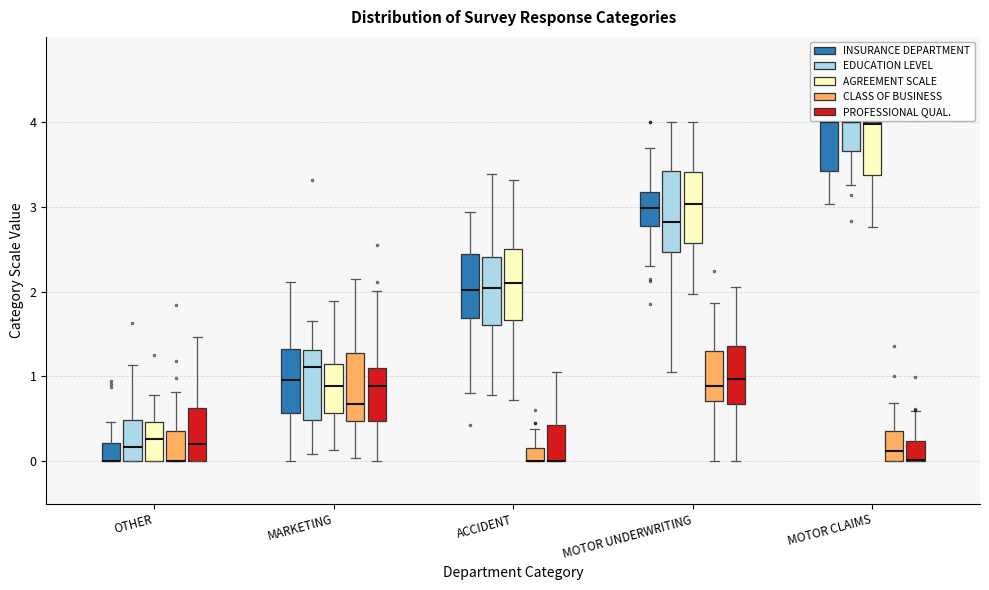

Where is the upper edge of the box for MOTOR CLAIMS (INSURANCE DEPARTMENT) on the y-axis? The values are not printed on the chart, so give them approximately, as read against the axis.

4.0